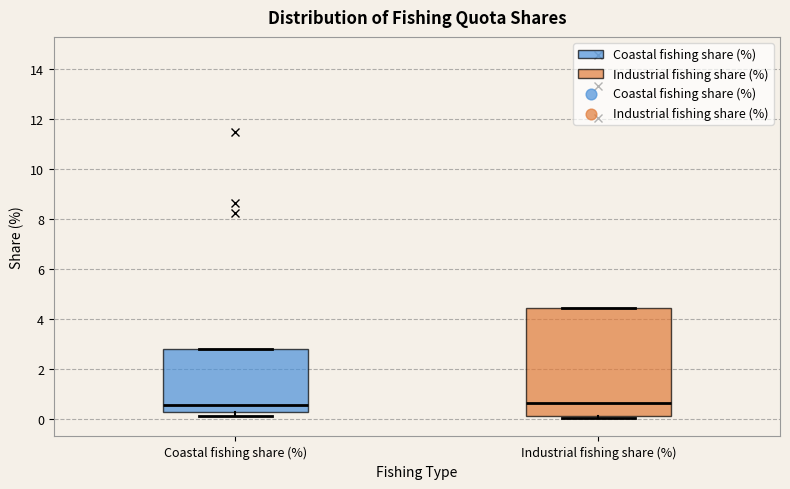

Where does the median line of the box for Industrial fishing share (%) sit on the y-axis? The values are not printed on the chart, so give them approximately, as read against the axis.

0.6